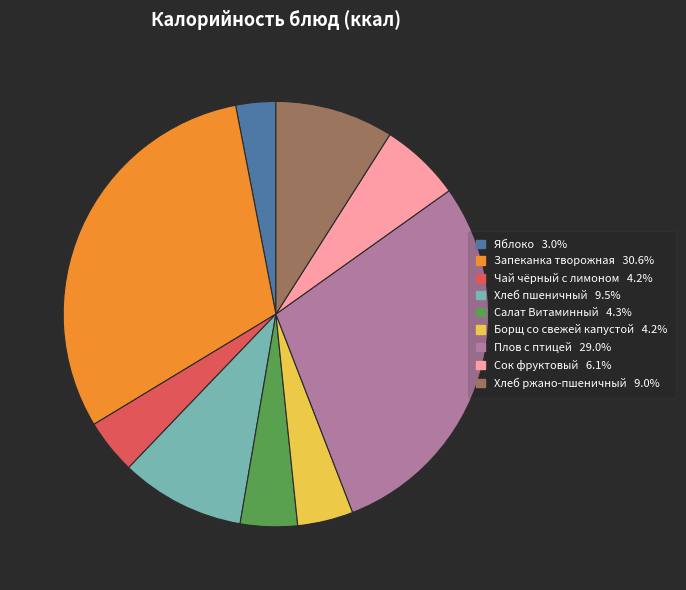

Is it true that Запеканка творожная is 31% of the pie?

True